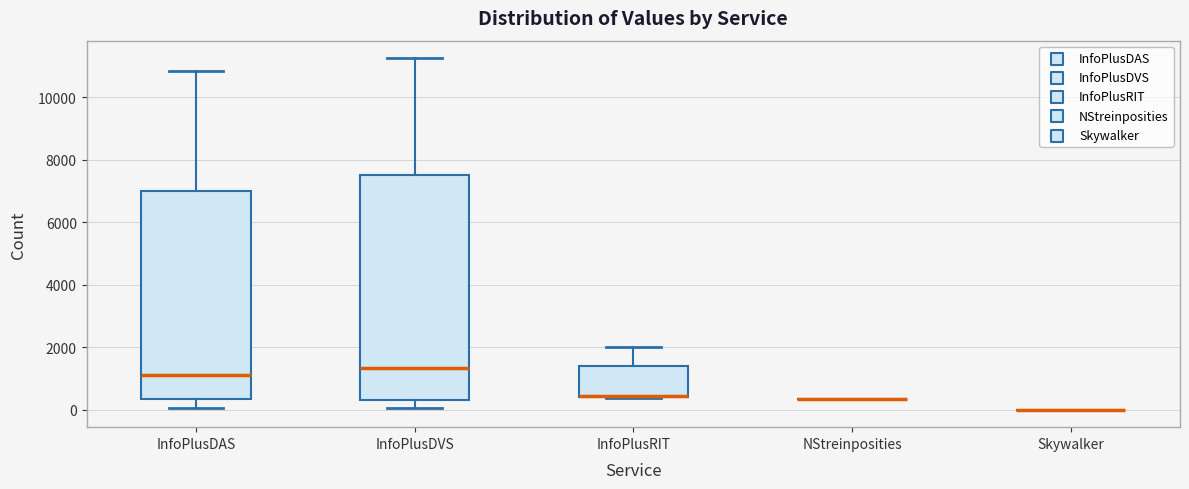

Comparing the boxes themselves (not the whiskers), which one is the tallest?

InfoPlusDVS